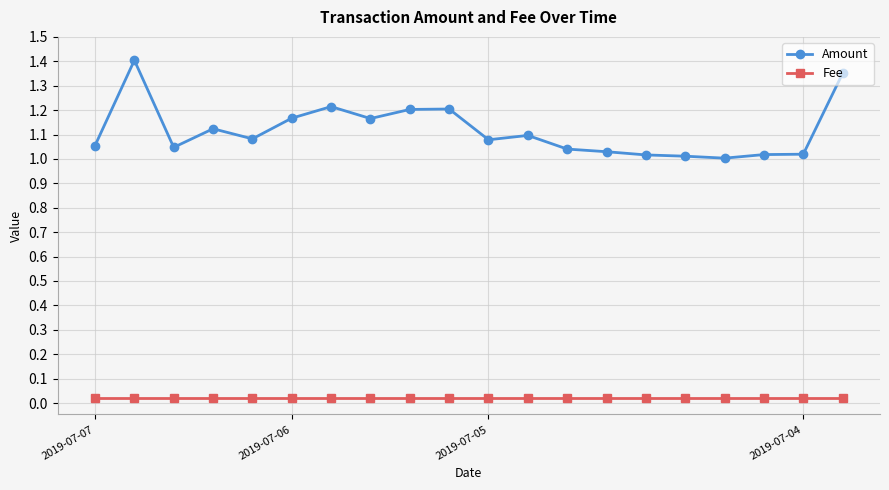

At how many categories does at least one series exceed 0?

20